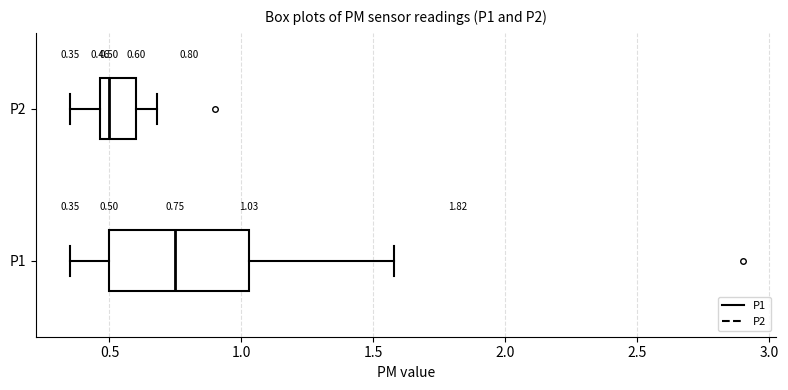

Comparing the boxes themselves (not the whiskers), which one is the widest?

P1